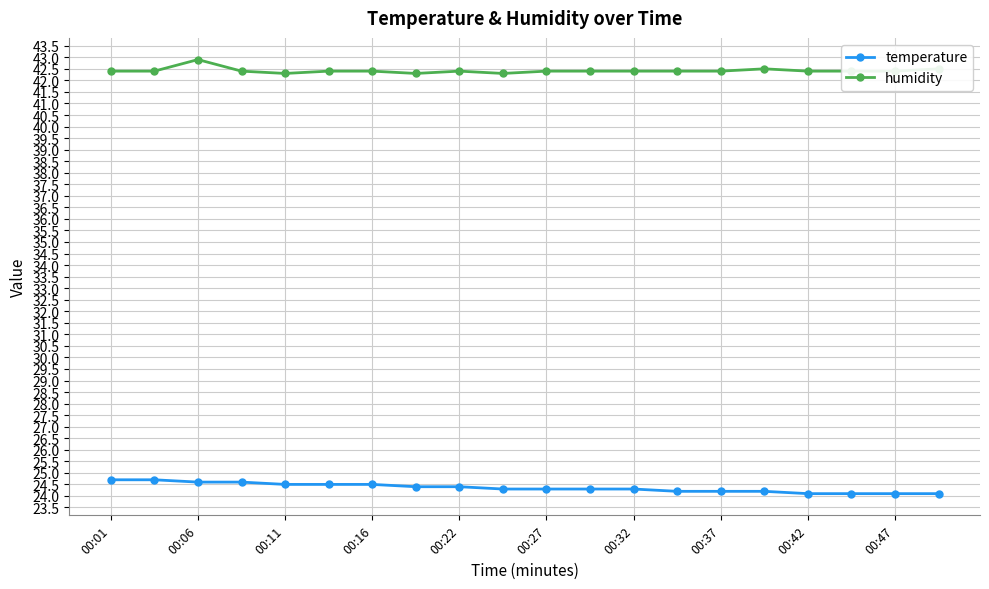

True or false: humidity and temperature cross at least once.

False